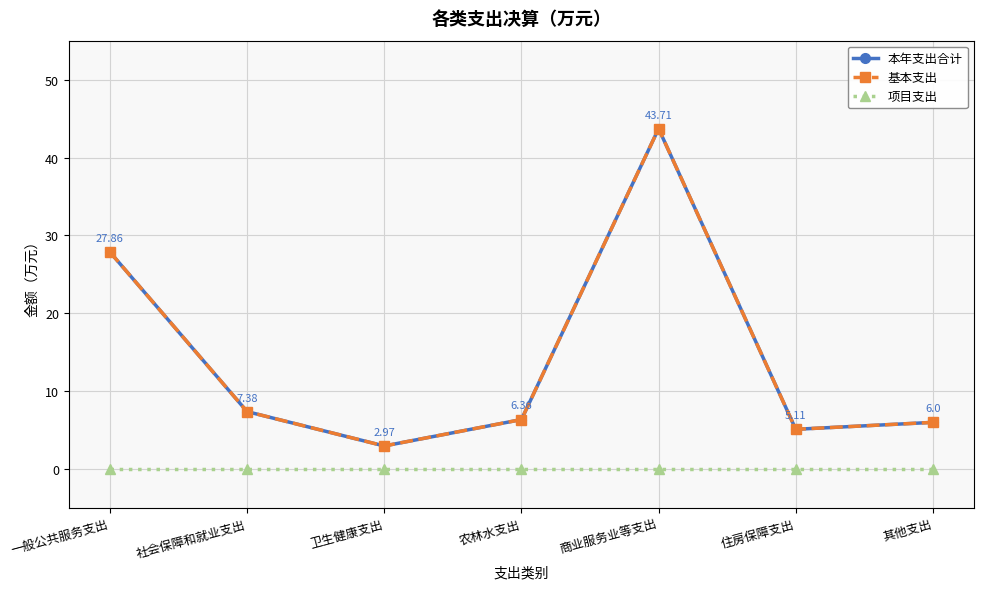

Is the value of 本年支出合计 at 一般公共服务支出 greater than the value of 项目支出 at 农林水支出?

Yes